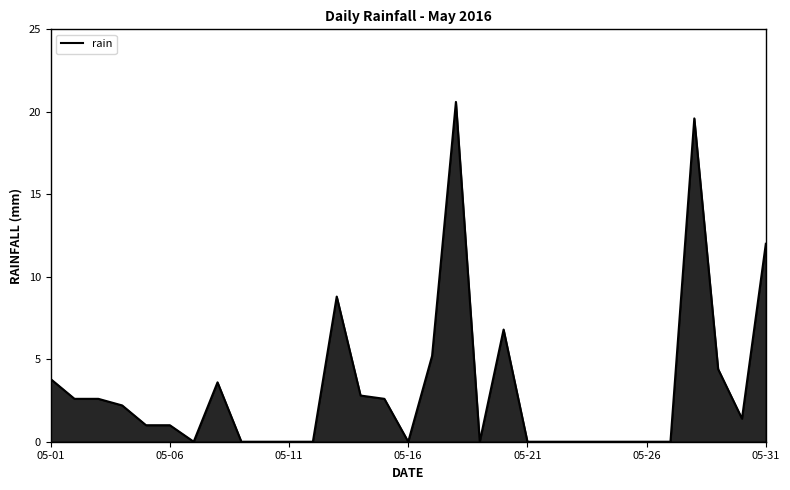

What is the sum of all values?

101.0